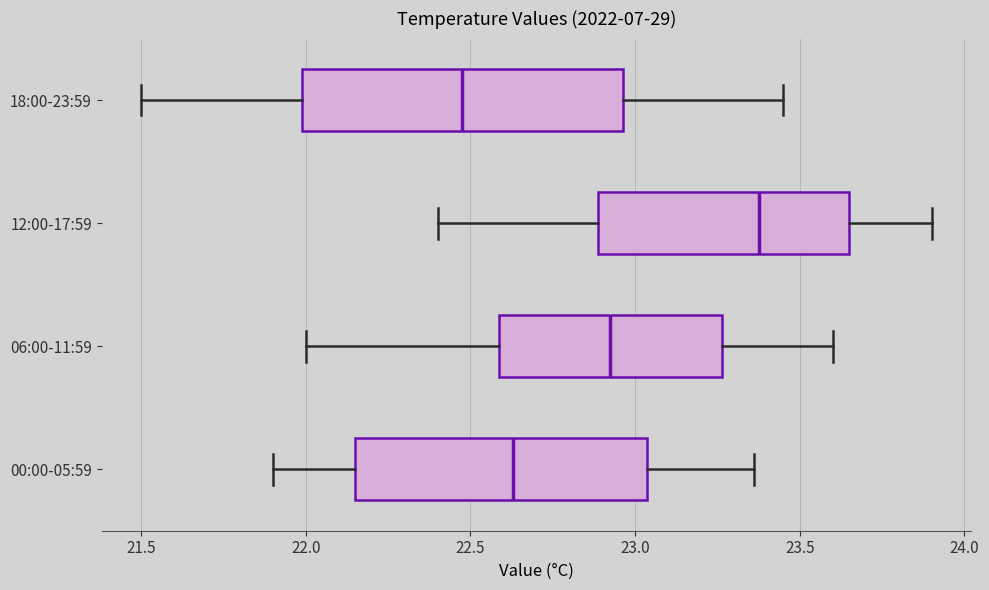

Comparing the boxes themselves (not the whiskers), which one is the widest?

18:00-23:59